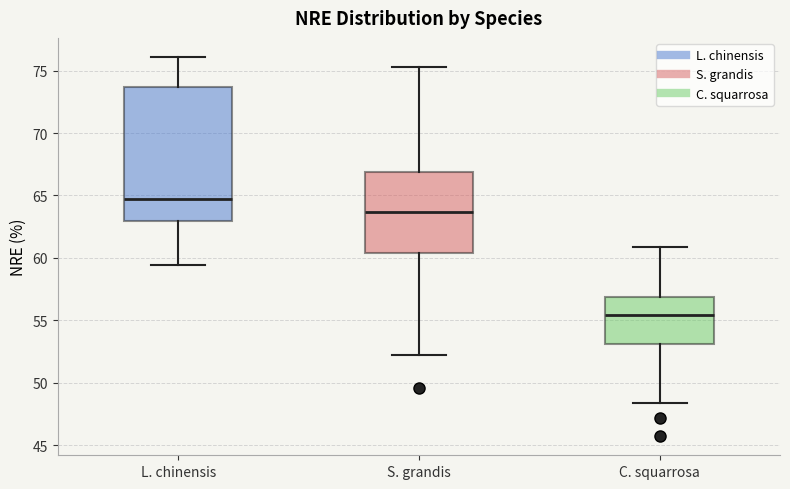

Which box is the tallest, from its lower edge to its upper edge?

L. chinensis